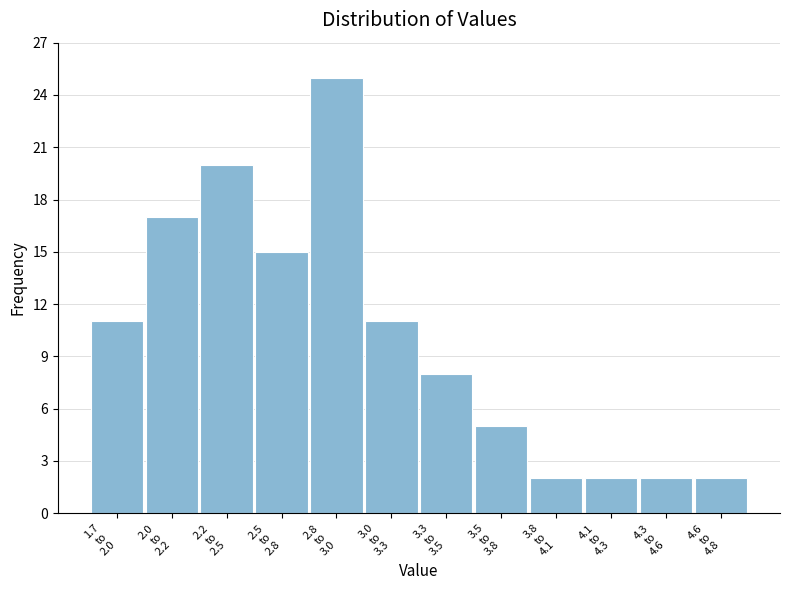

Reading right to left, transcribe all the data shown in this chart.

2	2	2	2	5	8	11	25	15	20	17	11